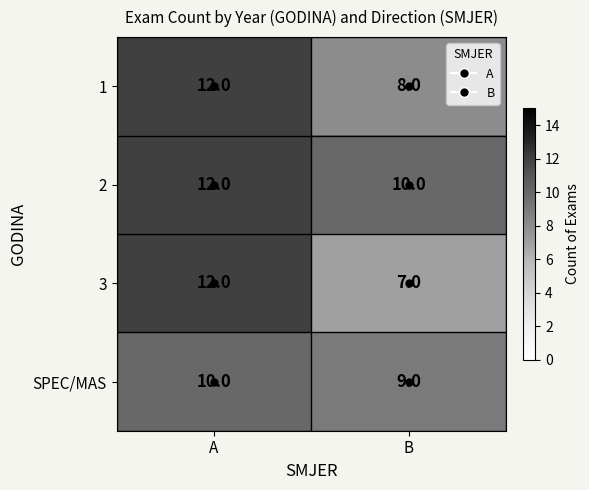

What is the lowest value of the SPEC/MAS series?

9